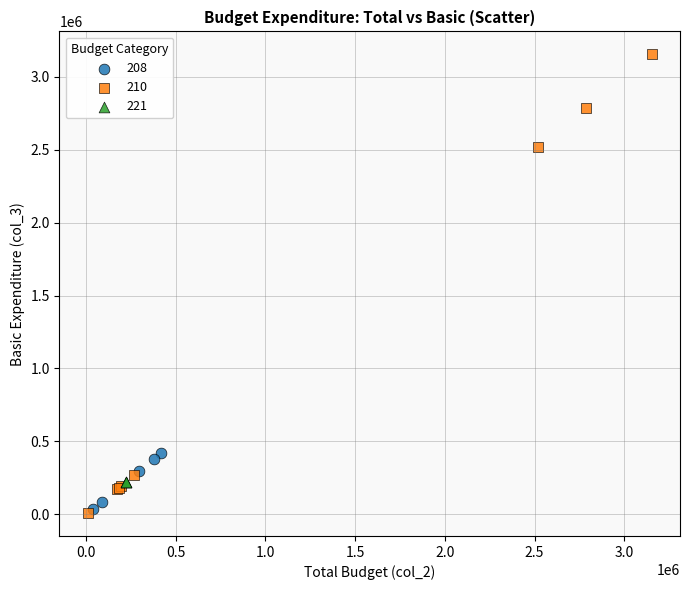

Which series contains the highest Y value?

210